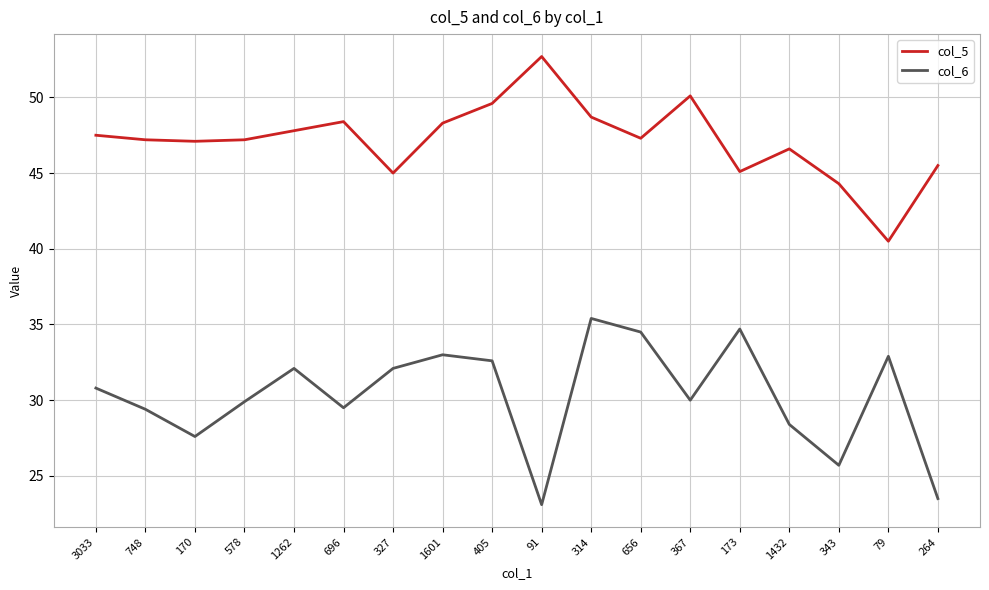

Rank the series by their maximum value, from highest to lowest.

col_5, col_6